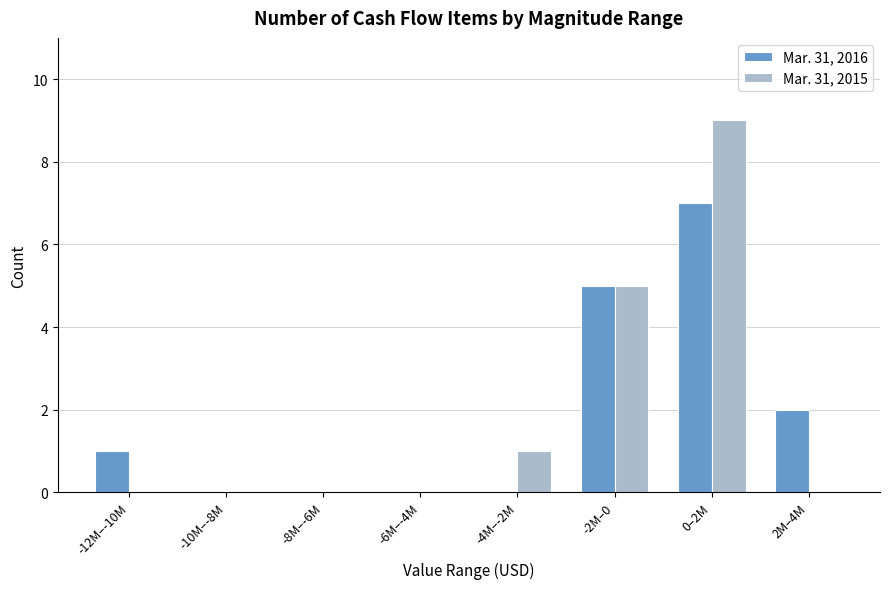

Reading right to left, extract all data points from this chart.

Mar. 31, 2016: 2M–4M=2	0–2M=7	-2M–0=5	-4M–-2M=0	-6M–-4M=0	-8M–-6M=0	-10M–-8M=0	-12M–-10M=1
Mar. 31, 2015: 2M–4M=0	0–2M=9	-2M–0=5	-4M–-2M=1	-6M–-4M=0	-8M–-6M=0	-10M–-8M=0	-12M–-10M=0